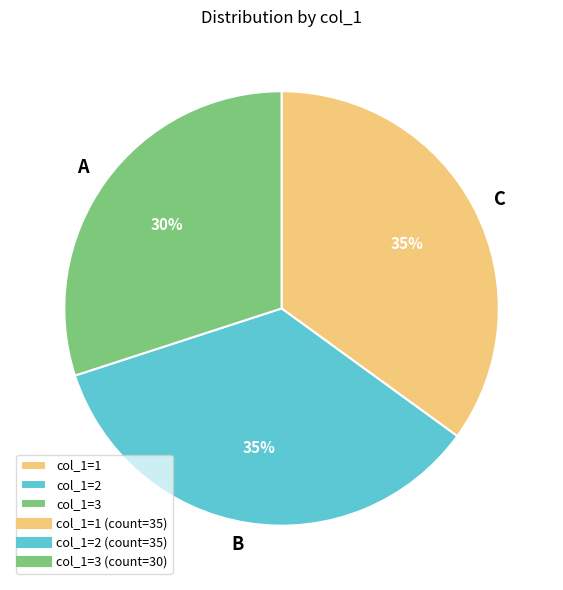

Does any single category account for the majority?

No